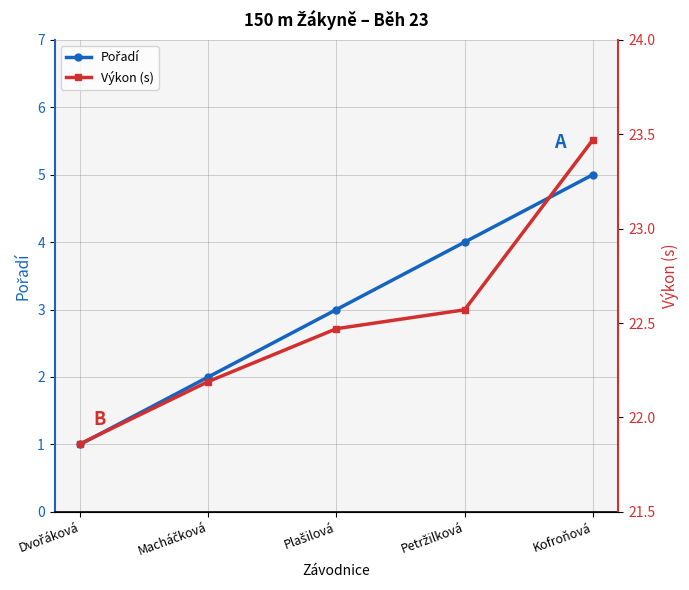

Is it true that Pořadí equals 2.0 at Macháčková?

True